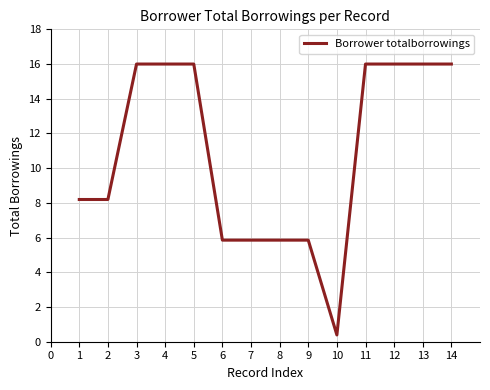

Read the value at 1.

8.2